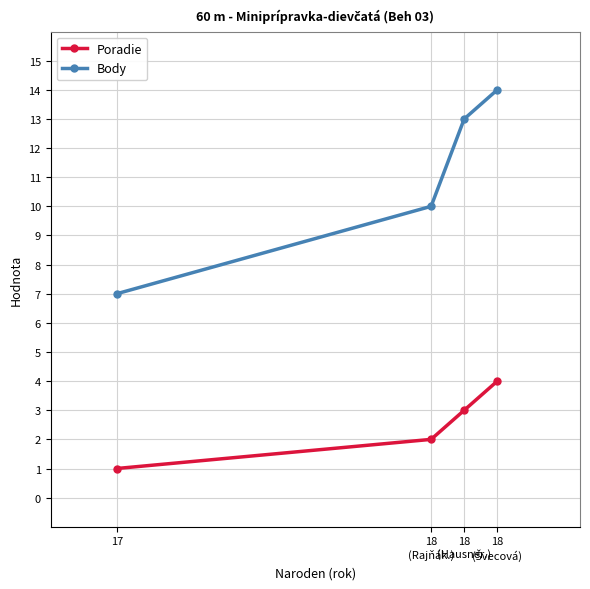

True or false: Body and Poradie cross at least once.

False